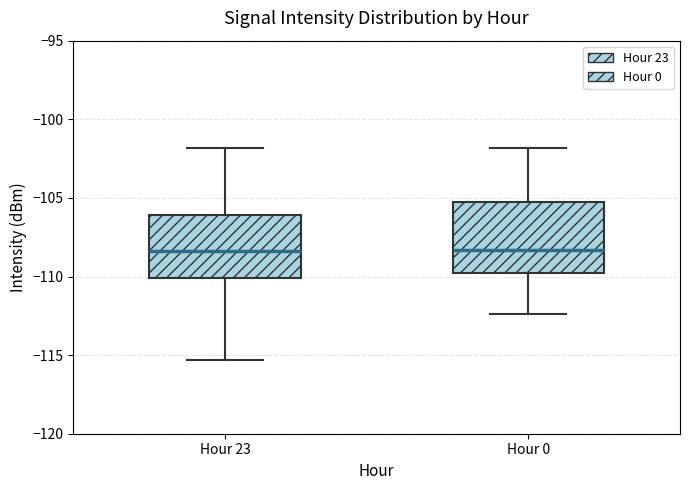

Where does the upper whisker of the box for Hour 23 end on the y-axis? The values are not printed on the chart, so give them approximately, as read against the axis.

-102.0